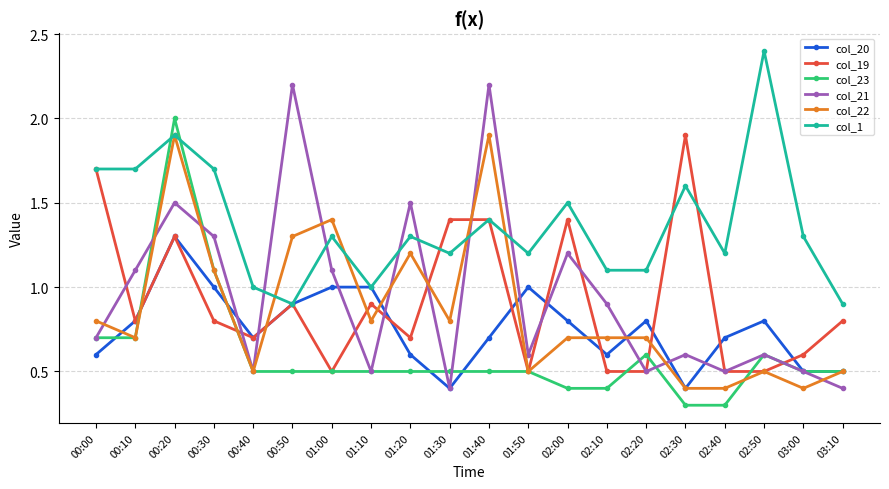

How many lines are shown in the chart?

6